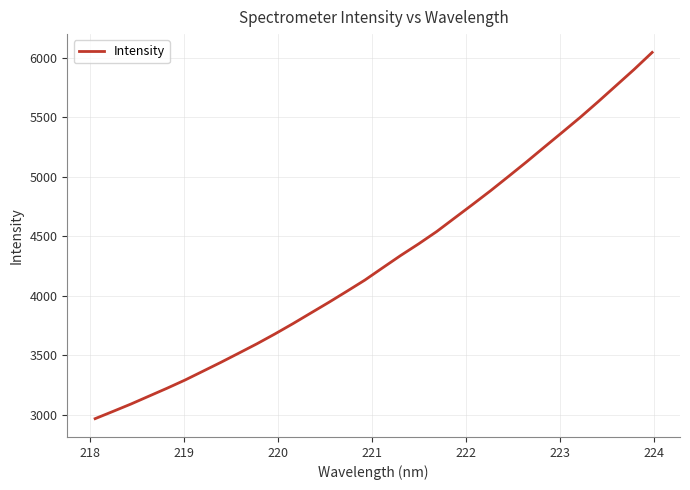

What is the minimum value shown in the chart?

2966.3